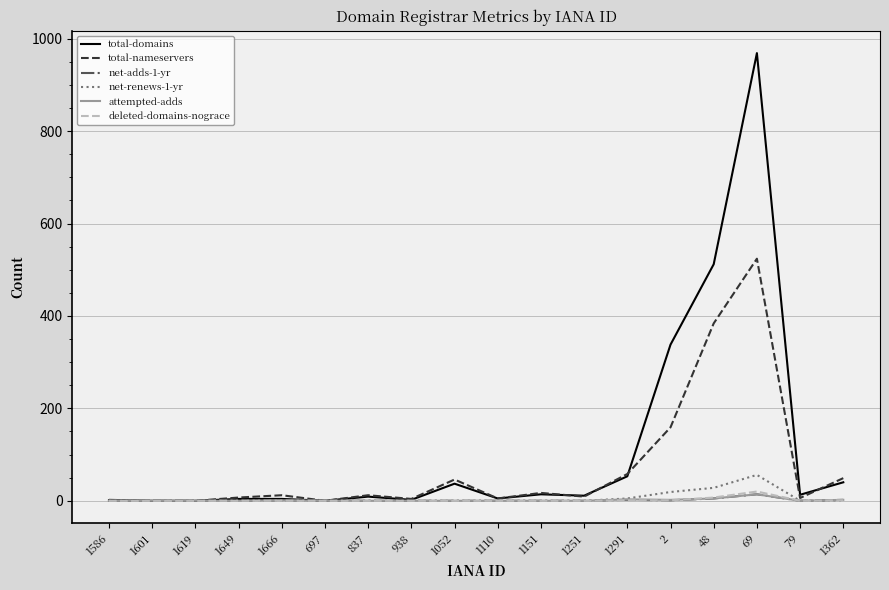

Which series has the widest spread of values?

total-domains